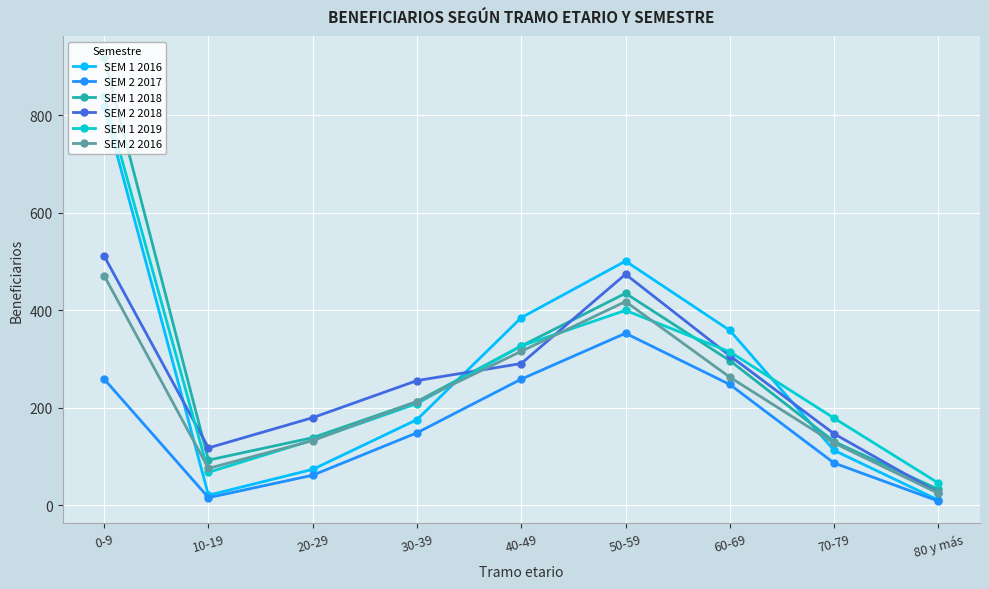

Where does the SEM 1 2018 series first go above 213?

0-9